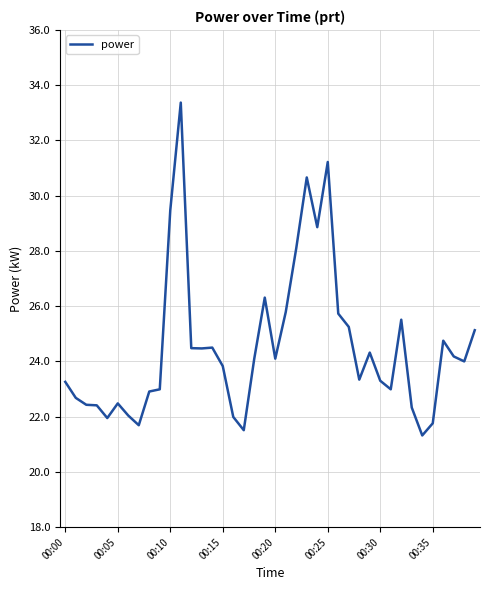

What is the greatest value displayed?

33.4